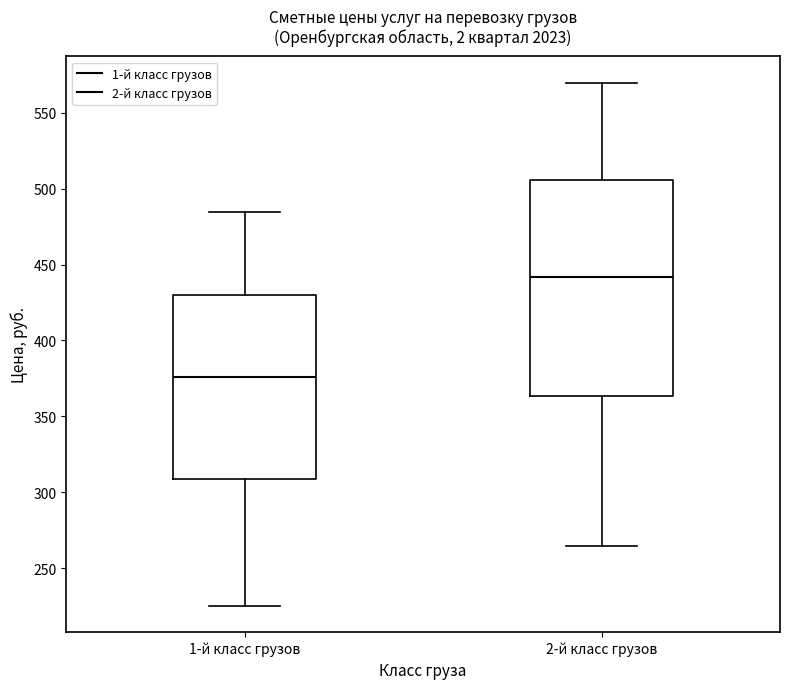

Which box is the tallest, from its lower edge to its upper edge?

2-й класс грузов